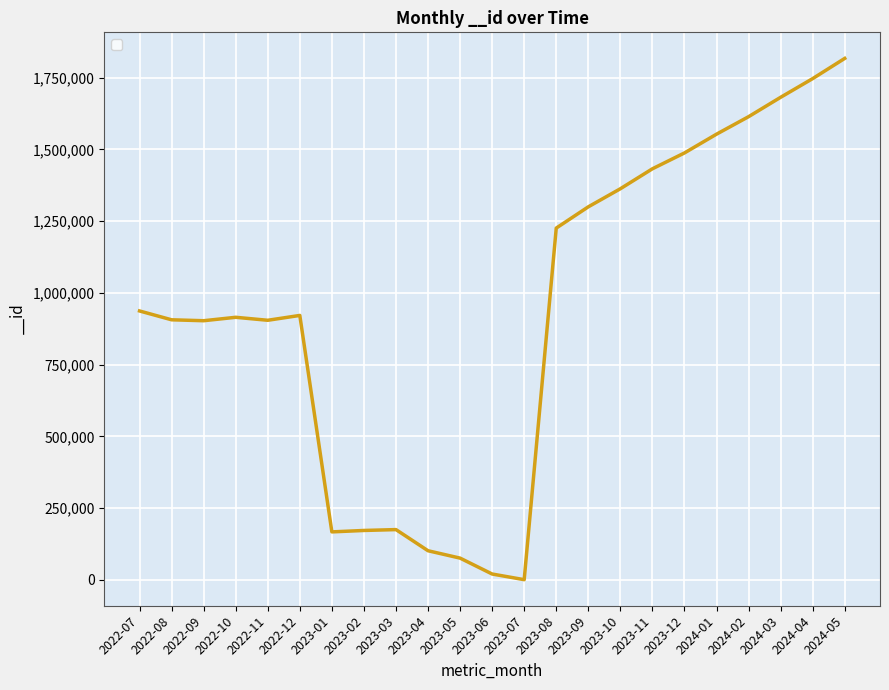

How many values are below 921641?

11